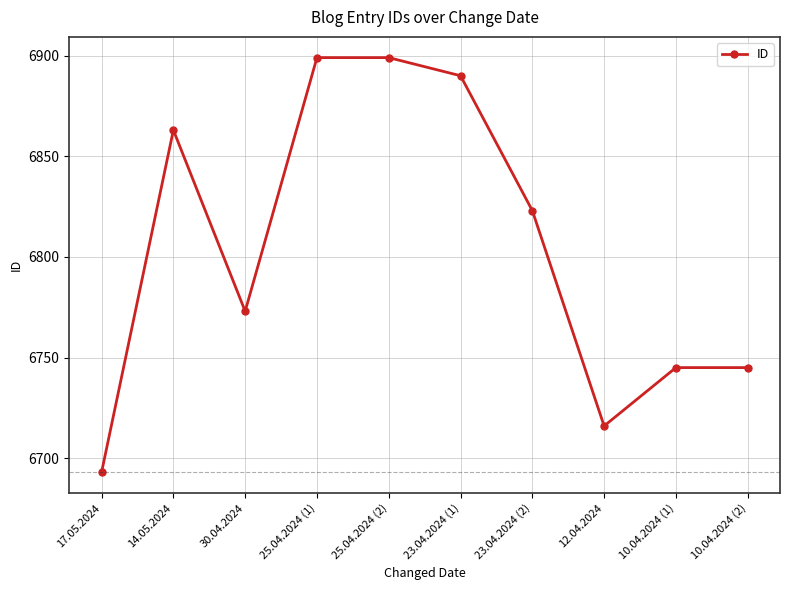

Approximately how many times larger is the value at 23.04.2024 (1) compared to 10.04.2024 (2)?

1.0